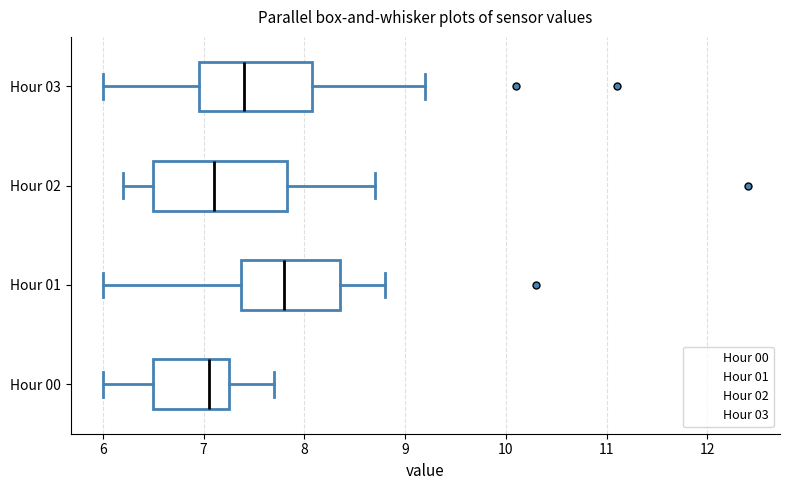

Where is the right edge of the box for Hour 03 on the x-axis? The values are not printed on the chart, so give them approximately, as read against the axis.

8.1